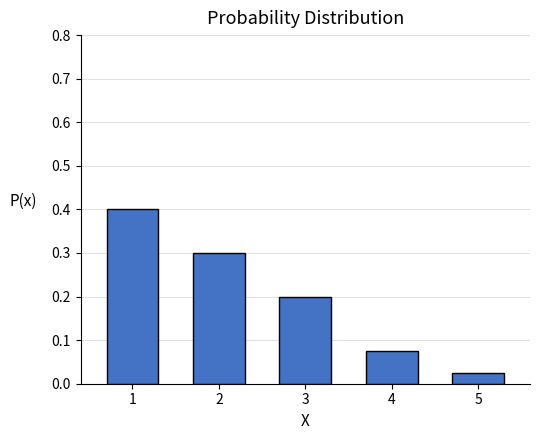

What is the value of the 1st bar from the left?

0.4